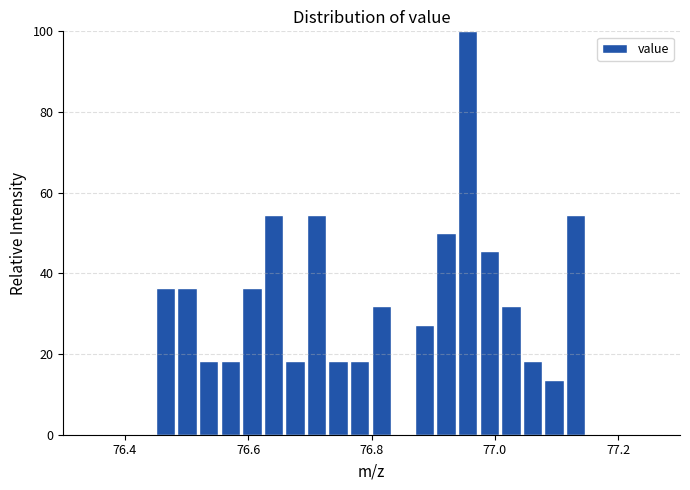

Around what value on the x-axis is the tallest bar? Give the approximate position of its centre, as read against the axis.

76.96